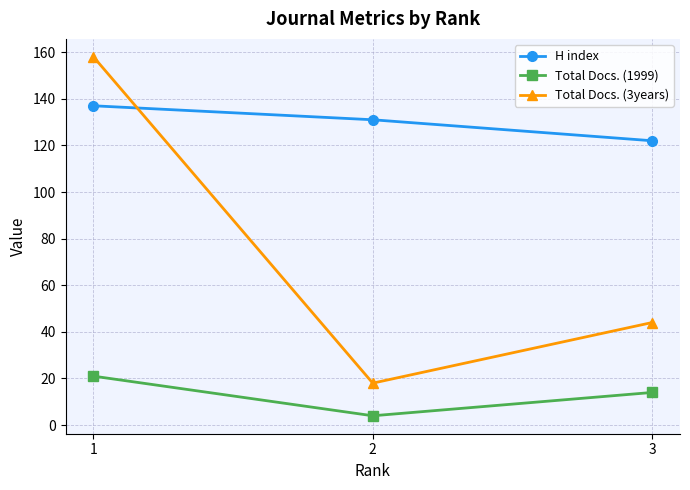

Reading right to left, extract all data points from this chart.

H index: 3=122	2=131	1=137
Total Docs. (1999): 3=14	2=4	1=21
Total Docs. (3years): 3=44	2=18	1=158